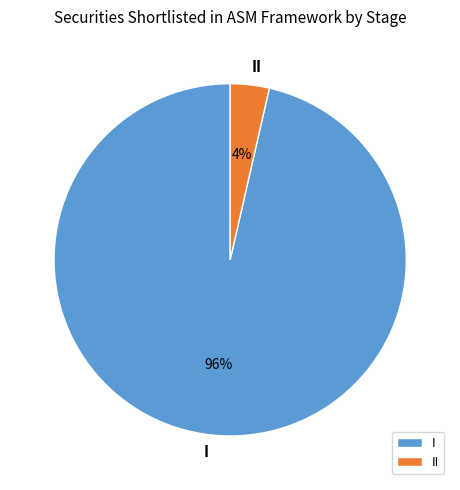

What is the largest slice in the pie chart?

I